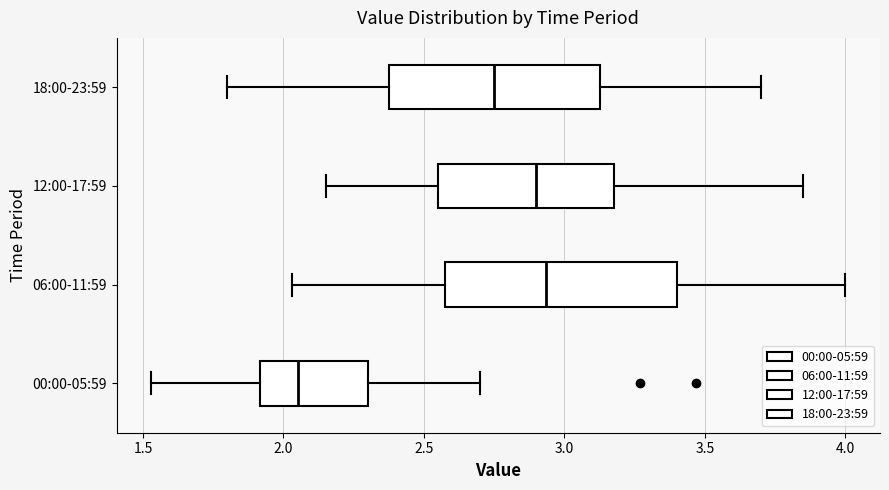

Reading bottom to top, transcribe this box plot: for each box, give where its median line is, the range the box spans, and where its two whiskers end, as read against the x-axis. The values are not printed on the chart, so give them approximately, as read against the axis.

00:00-05:59: median 2.05, box 1.90 to 2.30, whiskers 1.55 to 2.70
06:00-11:59: median 2.95, box 2.60 to 3.40, whiskers 2.05 to 4.00
12:00-17:59: median 2.90, box 2.55 to 3.20, whiskers 2.15 to 3.85
18:00-23:59: median 2.75, box 2.40 to 3.15, whiskers 1.80 to 3.70